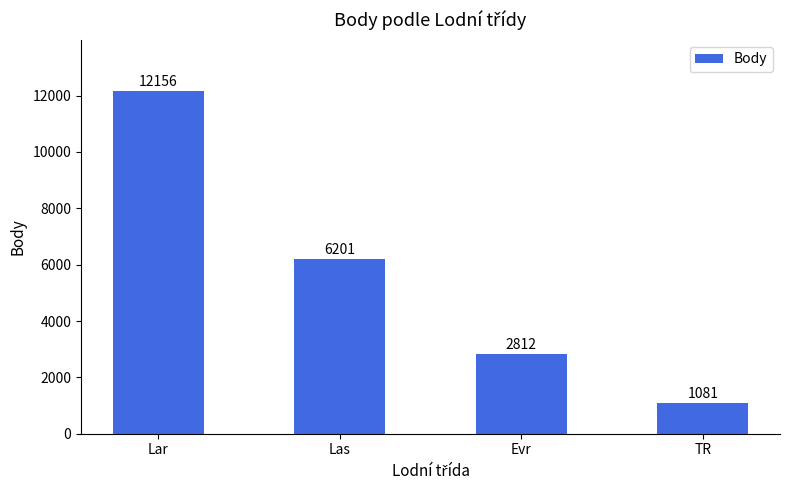

How many series are shown in this chart?

1